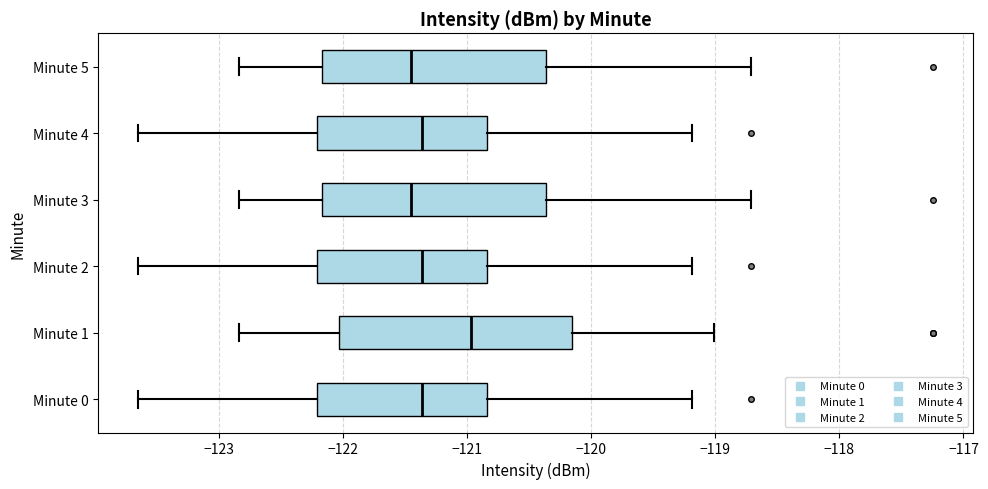

Reading bottom to top, transcribe this box plot: for each box, give where its median line is, the range the box spans, and where its two whiskers end, as read against the x-axis. The values are not printed on the chart, so give them approximately, as read against the axis.

Minute 0: median -121.4, box -122.2 to -120.8, whiskers -123.7 to -119.2
Minute 1: median -121.0, box -122.0 to -120.2, whiskers -122.8 to -119.0
Minute 2: median -121.4, box -122.2 to -120.8, whiskers -123.7 to -119.2
Minute 3: median -121.5, box -122.2 to -120.4, whiskers -122.8 to -118.7
Minute 4: median -121.4, box -122.2 to -120.8, whiskers -123.7 to -119.2
Minute 5: median -121.5, box -122.2 to -120.4, whiskers -122.8 to -118.7